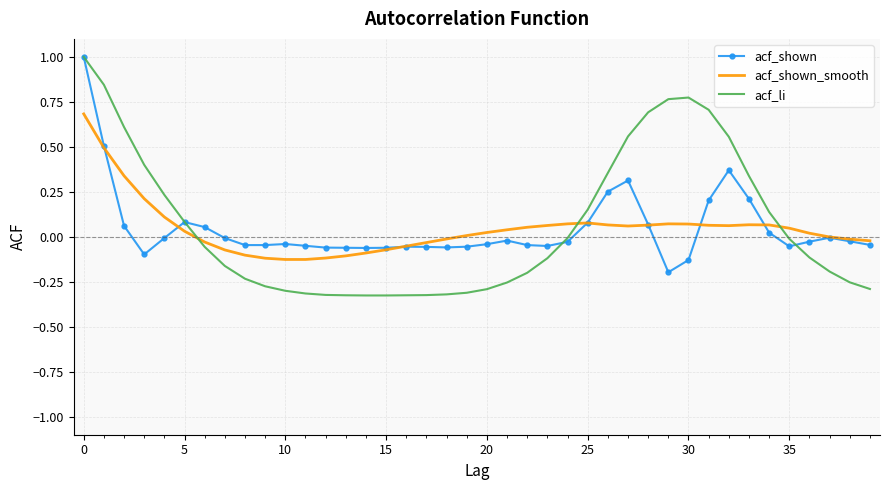

What is the difference between the second highest and minimum values in the acf_li series?

1.2